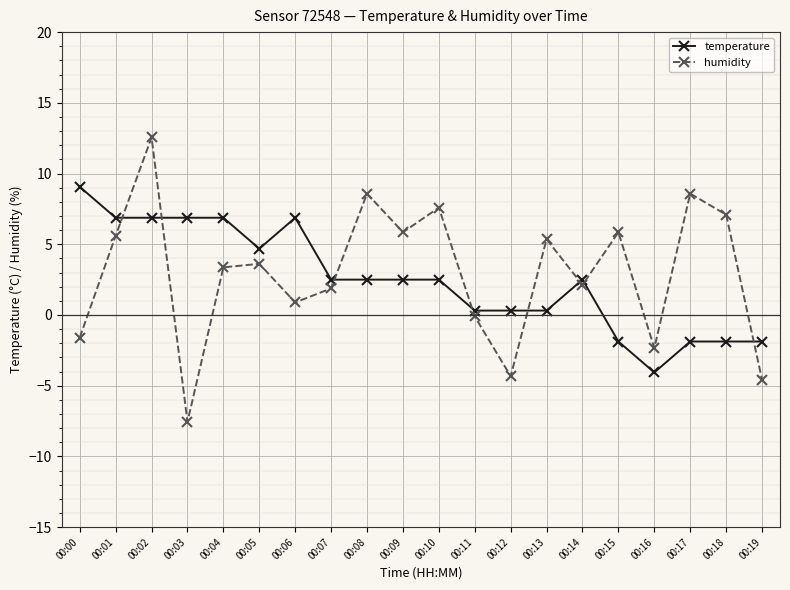

How many intersections are there between humidity and temperature?

8